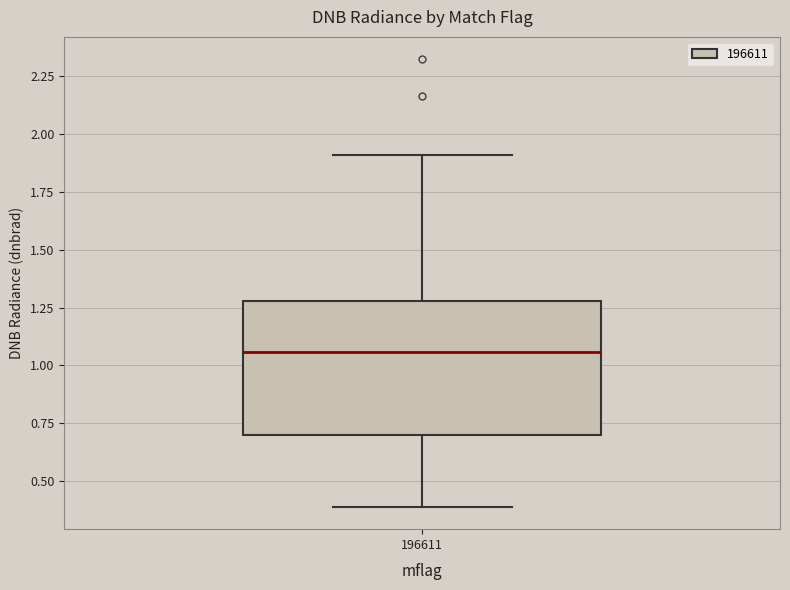

Read this box plot against the y-axis: the position of the median line, the range covered by the box, and the ends of both whiskers. The values are not printed on the chart, so give them approximately, as read against the axis.

median 1.05, box 0.70 to 1.30, whiskers 0.40 to 1.90